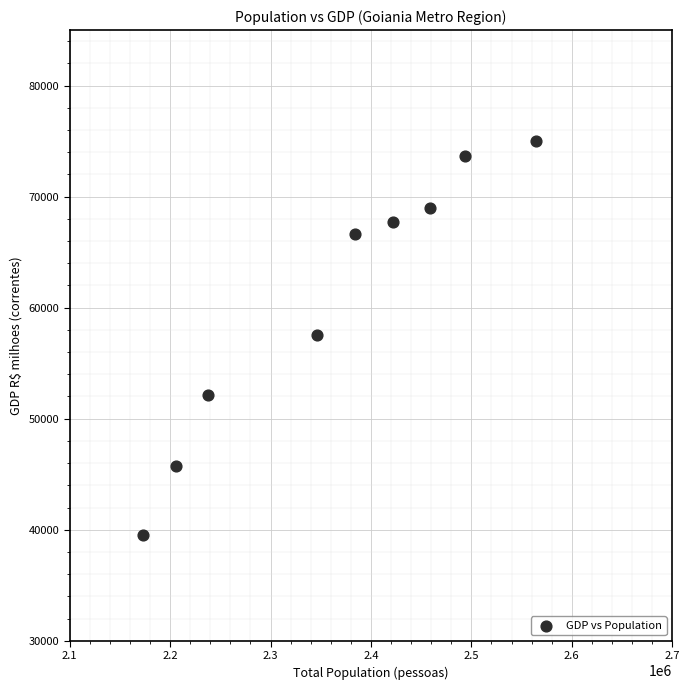

What is the average Y value?

60775.7